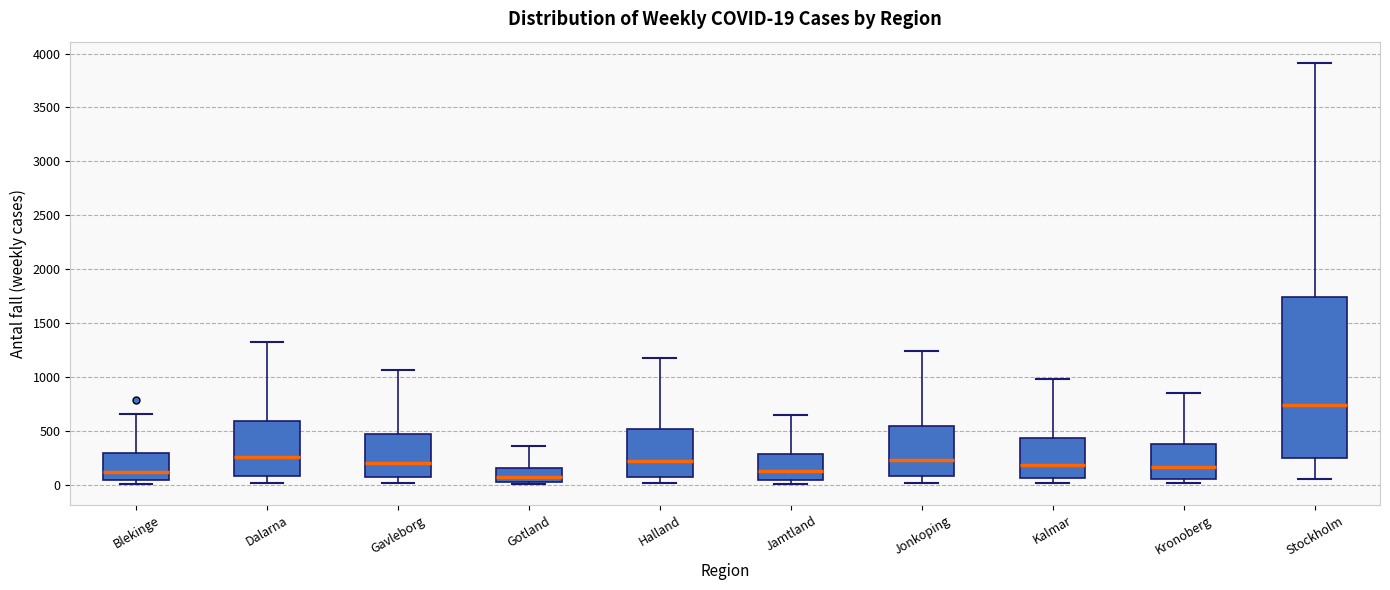

Which box's median line is the highest?

Stockholm